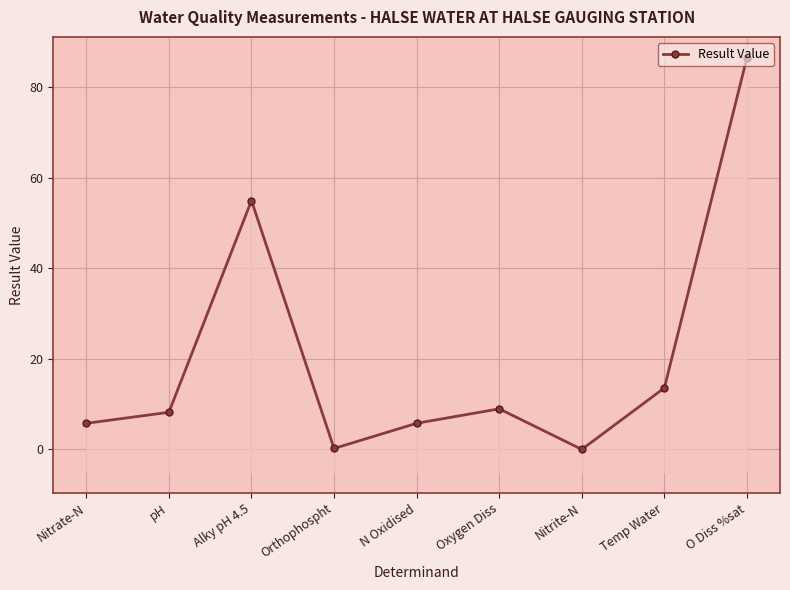

How many data points does each series have?

9